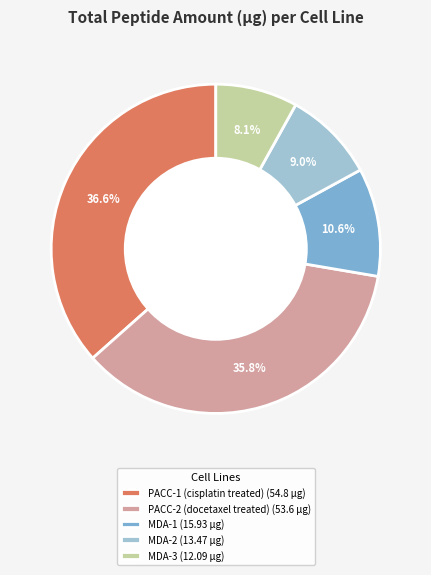

Approximately how many times larger is the value at MDA-1 compared to MDA-2?

1.2